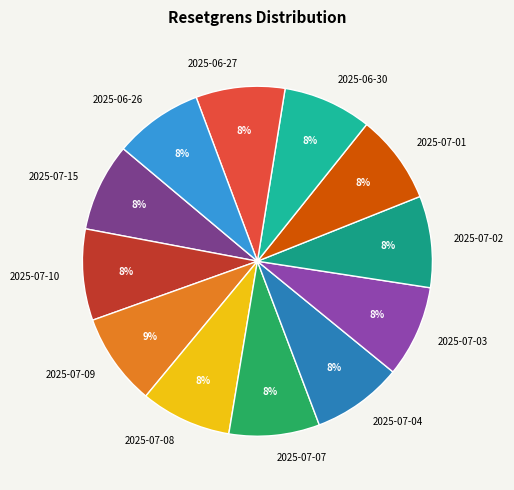

To the nearest percent, what percentage of the pie is 2025-06-26?

8%